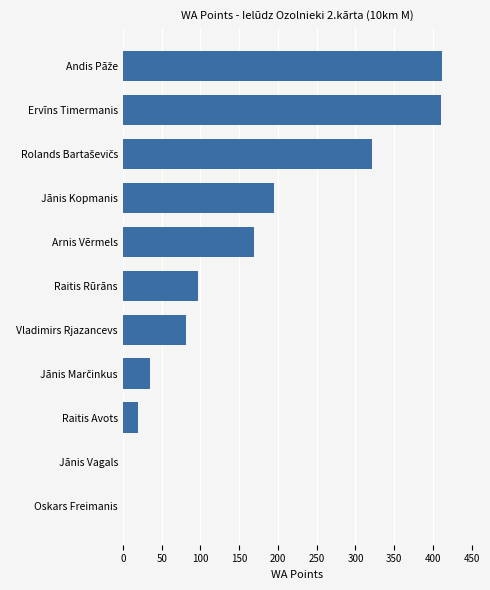

Is it true that the value at Jānis Kopmanis is 40?

False